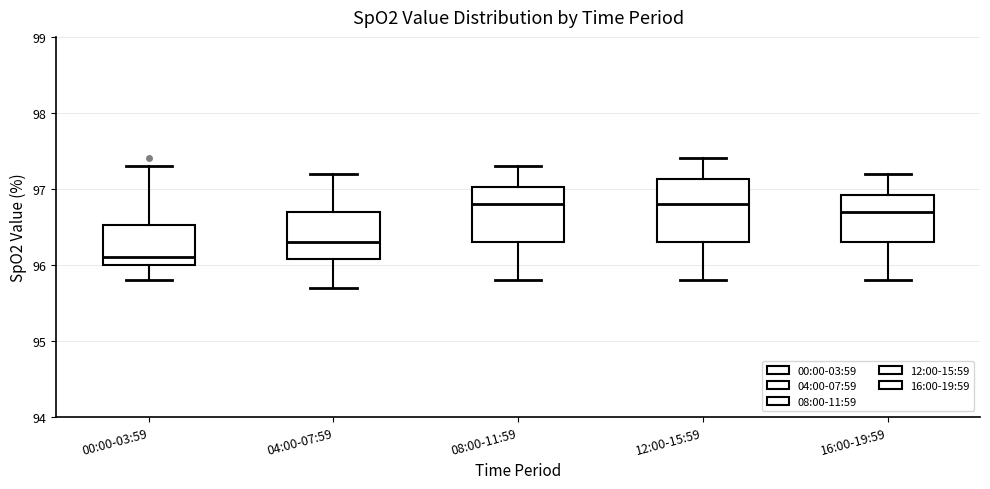

Where does the upper whisker of the box for 12:00-15:59 end on the y-axis? The values are not printed on the chart, so give them approximately, as read against the axis.

97.4